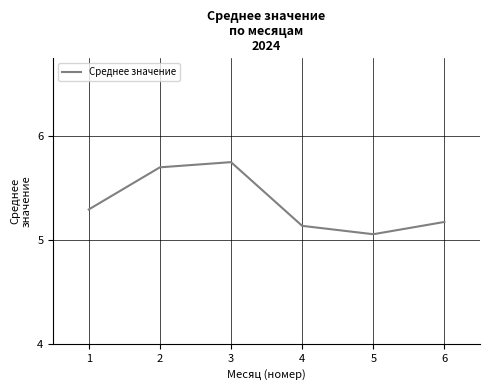

True or false: there are more than 1 points higher than both neighbors.

False